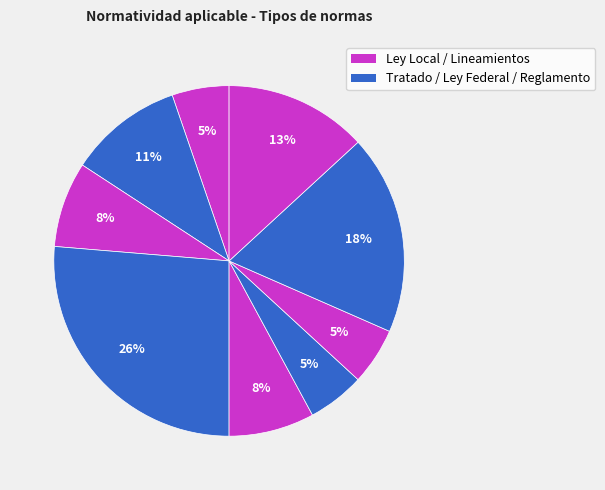

Count the number of slices in the pie.

9